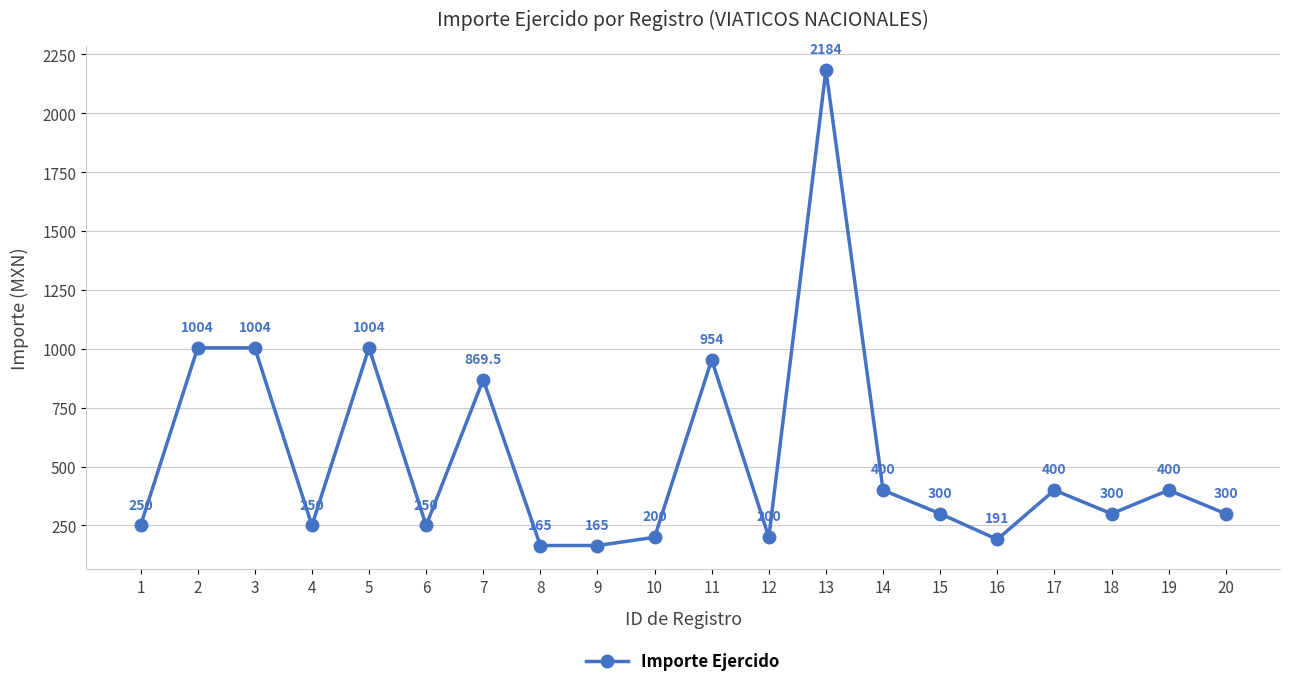

True or false: the data has more than 2 interior local peaks.

True